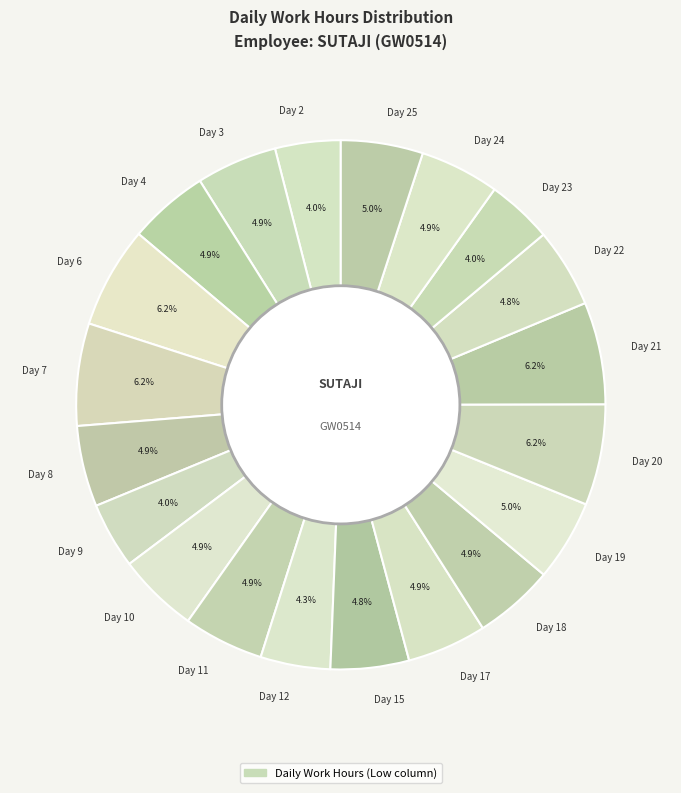

To the nearest percent, what is the average slice percentage?

5%